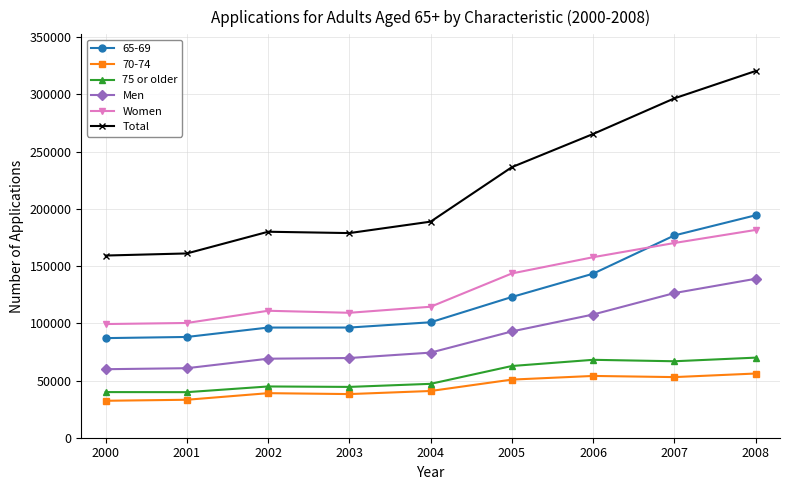

What is the maximum value for 65-69?

194416